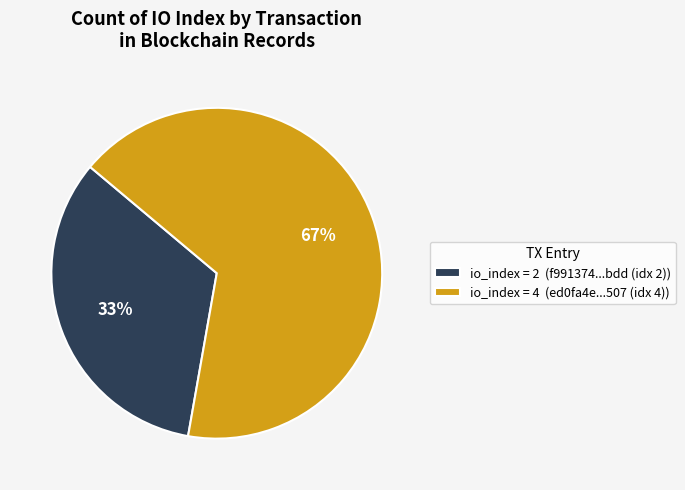

To the nearest percent, what percentage of the pie is io_index = 2 (f991374...bdd (idx 2))?

33%